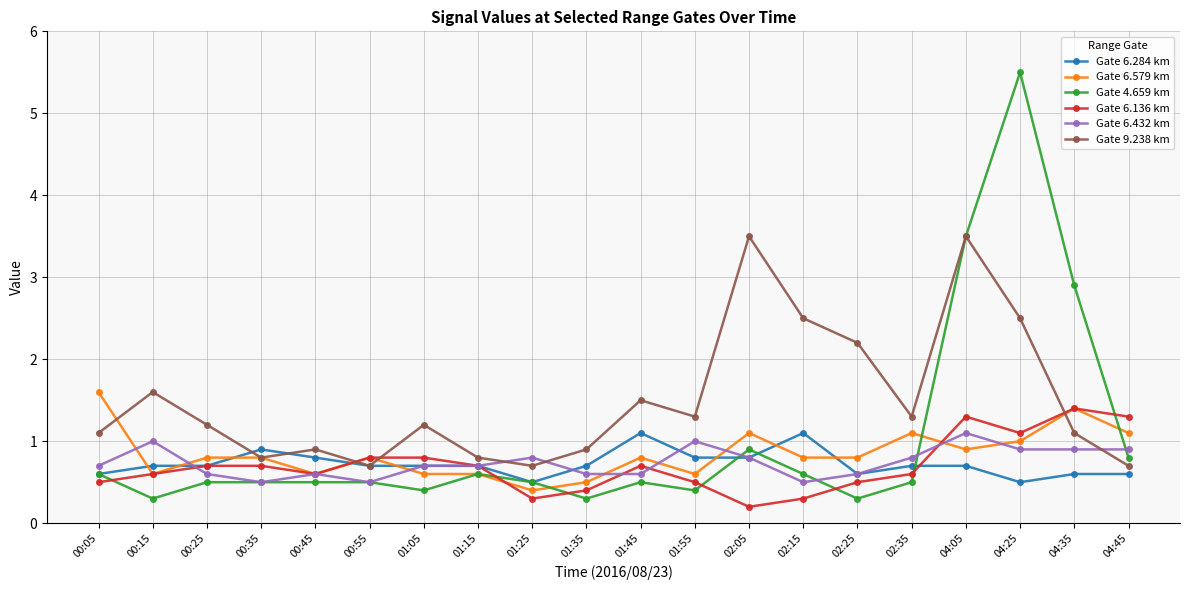

Is this an area chart (filled region under the line)?

No